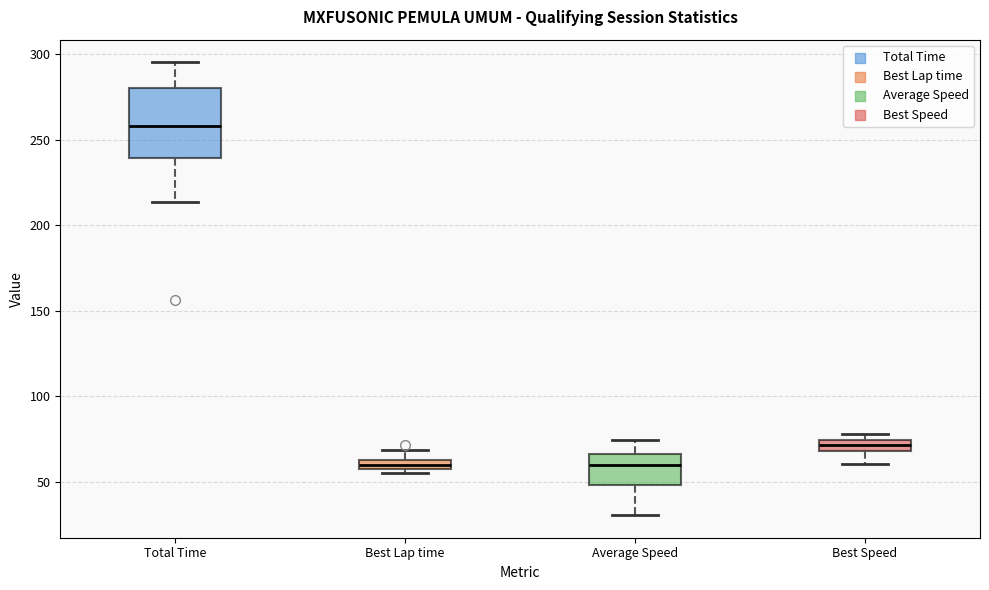

Which box has the highest median line?

Total Time